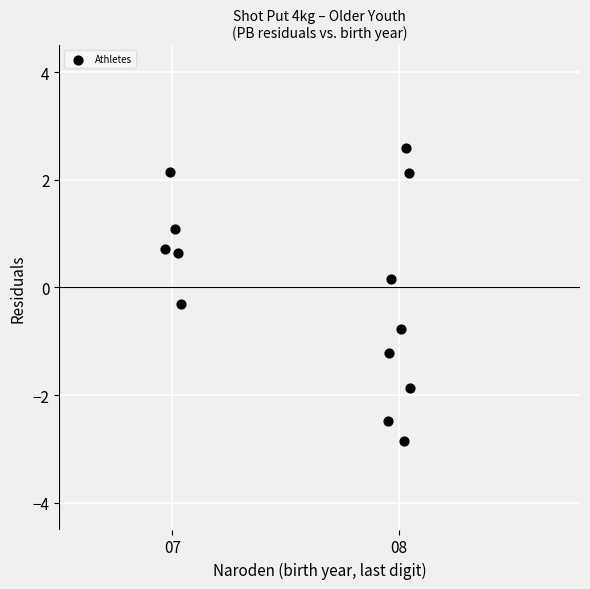

What is the range of X values (max minus min)?

1.1